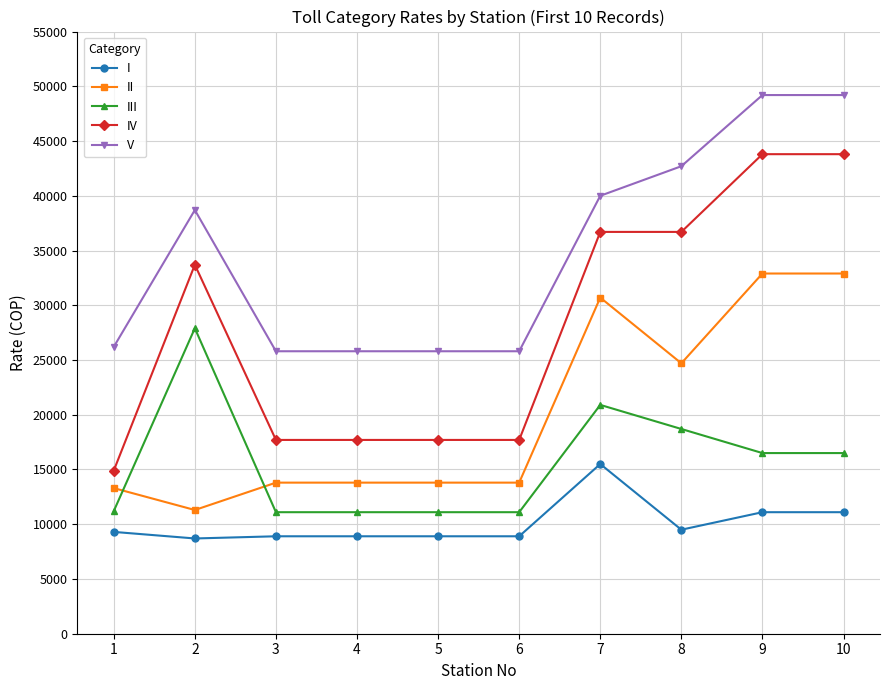

Rank the series by their maximum value, from highest to lowest.

V, IV, II, III, I